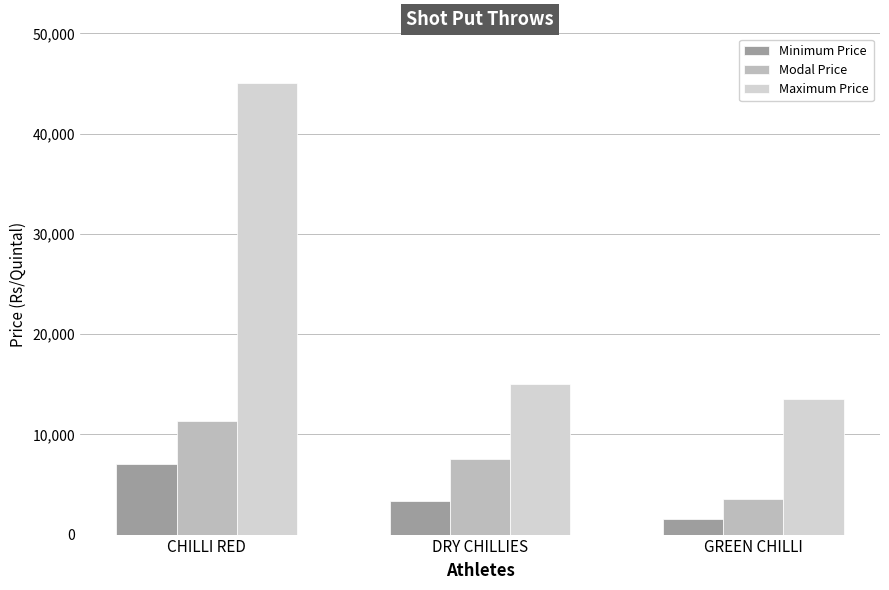

At how many categories does at least one series exceed 10163?

3